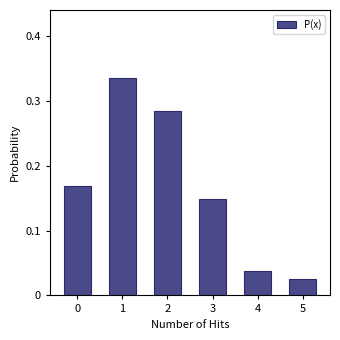

Is it true that the value at 1 is 0.2?

False